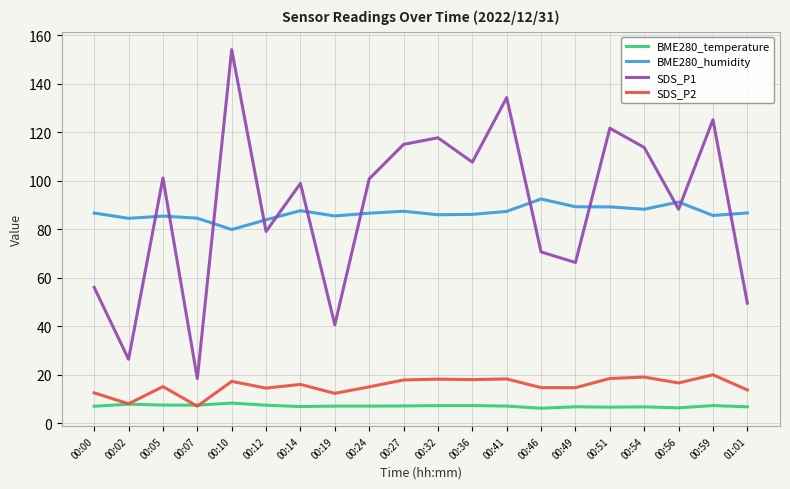

At which category does the chart reach its peak across all series?

00:10